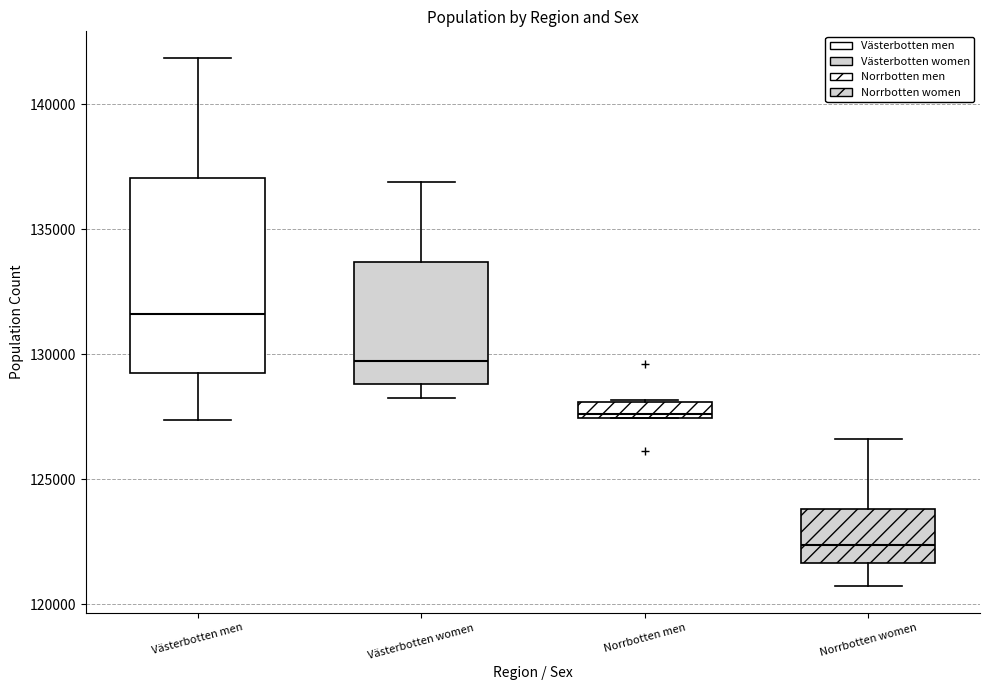

Which box's median line is the highest?

Västerbotten men